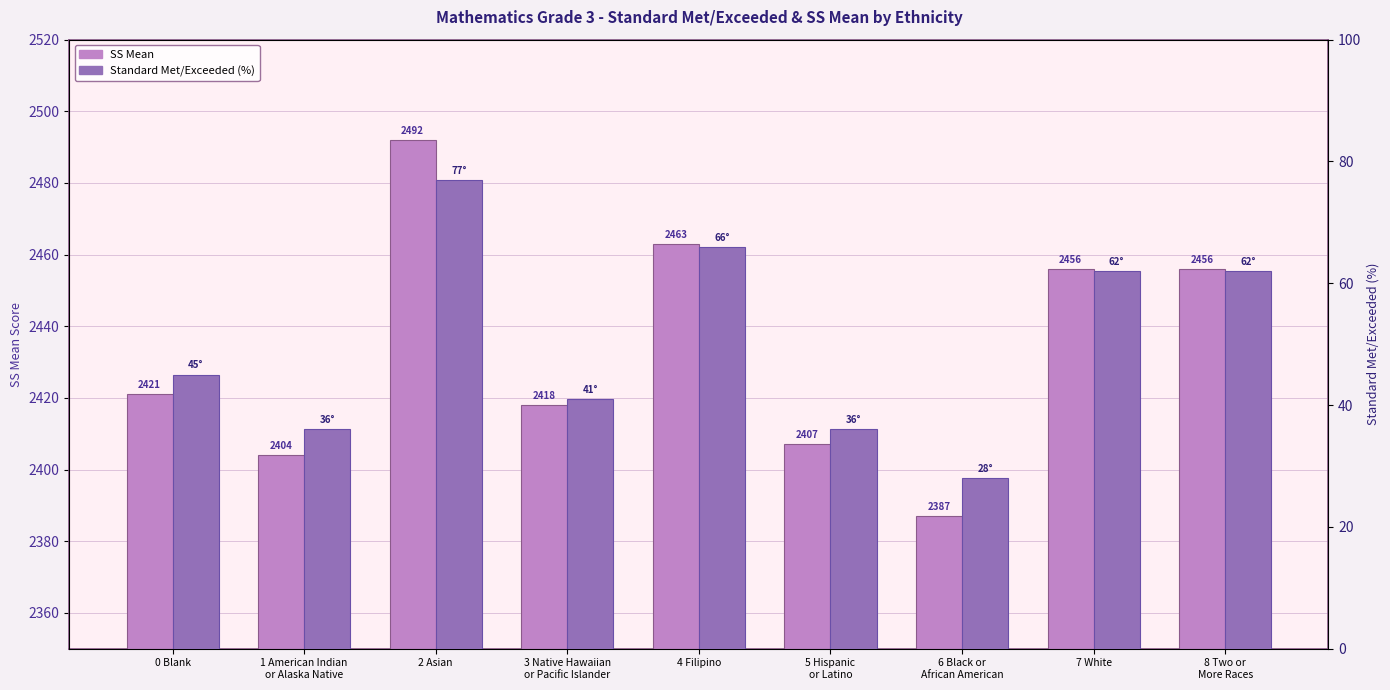

Is it true that SS Mean equals 2421 at 0 Blank?

True